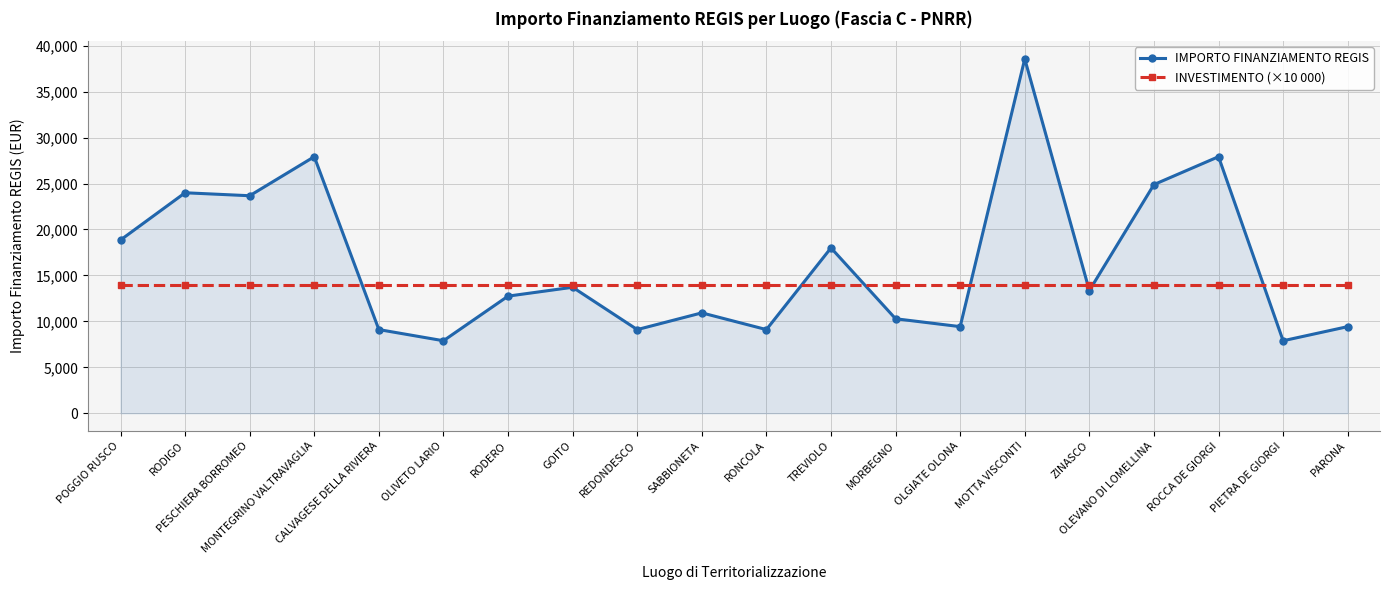

True or false: IMPORTO FINANZIAMENTO REGIS and INVESTIMENTO (×10 000) intersect in this chart.

True